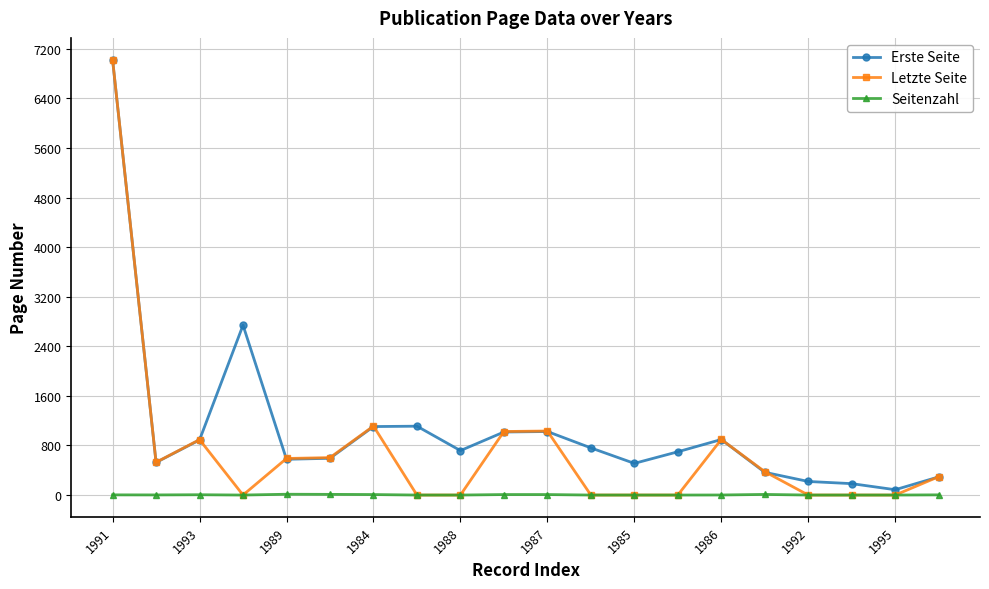

True or false: Letzte Seite has more than 2 interior local peaks.

True